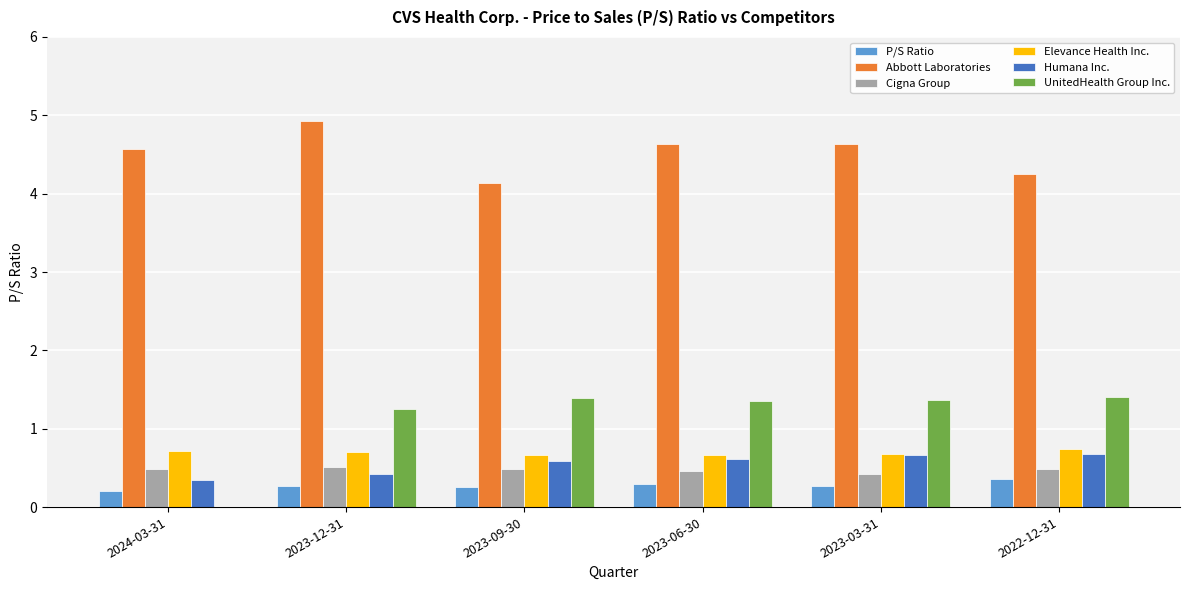

Are the bars grouped side by side (vs. stacked)?

Yes